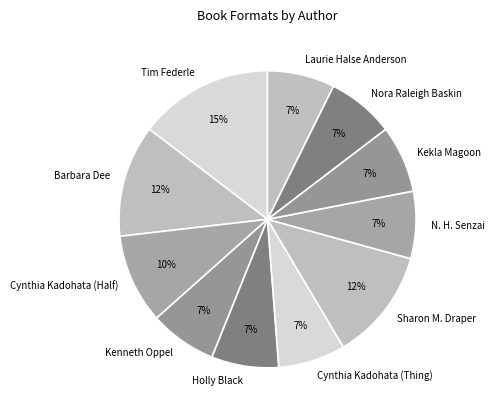

Count the number of slices in the pie.

11